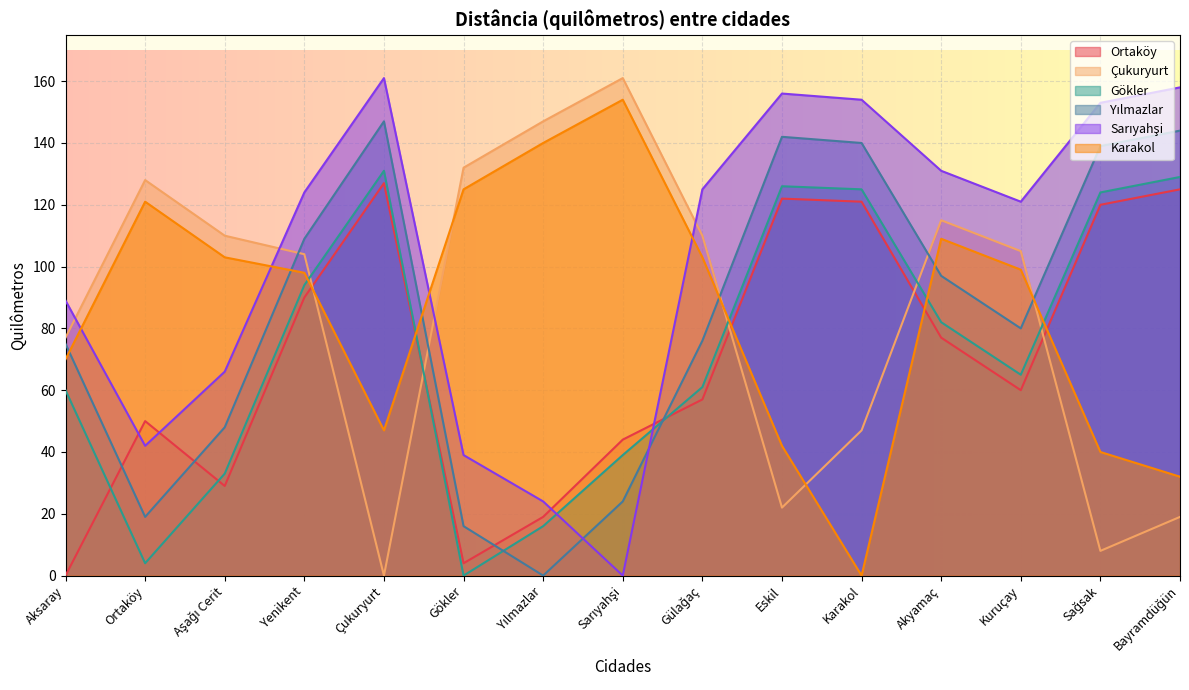

Reading right to left, extract all data points from this chart.

Ortaköy: Bayramdüğün=125	Sağsak=120	Kuruçay=60	Akyamaç=77	Karakol=121	Eskil=122	Gülağaç=57	Sarıyahşi=44	Yılmazlar=19	Gökler=4	Çukuryurt=127	Yenikent=90	Aşağı Cerit=29	Ortaköy=50	Aksaray=0
Çukuryurt: Bayramdüğün=19	Sağsak=8	Kuruçay=105	Akyamaç=115	Karakol=47	Eskil=22	Gülağaç=110	Sarıyahşi=161	Yılmazlar=147	Gökler=132	Çukuryurt=0	Yenikent=104	Aşağı Cerit=110	Ortaköy=128	Aksaray=77
Gökler: Bayramdüğün=129	Sağsak=124	Kuruçay=65	Akyamaç=82	Karakol=125	Eskil=126	Gülağaç=61	Sarıyahşi=39	Yılmazlar=16	Gökler=0	Çukuryurt=131	Yenikent=94	Aşağı Cerit=33	Ortaköy=4	Aksaray=60
Yılmazlar: Bayramdüğün=144	Sağsak=139	Kuruçay=80	Akyamaç=97	Karakol=140	Eskil=142	Gülağaç=76	Sarıyahşi=24	Yılmazlar=0	Gökler=16	Çukuryurt=147	Yenikent=109	Aşağı Cerit=48	Ortaköy=19	Aksaray=75
Sarıyahşi: Bayramdüğün=158	Sağsak=153	Kuruçay=121	Akyamaç=131	Karakol=154	Eskil=156	Gülağaç=125	Sarıyahşi=0	Yılmazlar=24	Gökler=39	Çukuryurt=161	Yenikent=124	Aşağı Cerit=66	Ortaköy=42	Aksaray=89
Karakol: Bayramdüğün=32	Sağsak=40	Kuruçay=99	Akyamaç=109	Karakol=0	Eskil=42	Gülağaç=103	Sarıyahşi=154	Yılmazlar=140	Gökler=125	Çukuryurt=47	Yenikent=98	Aşağı Cerit=103	Ortaköy=121	Aksaray=70